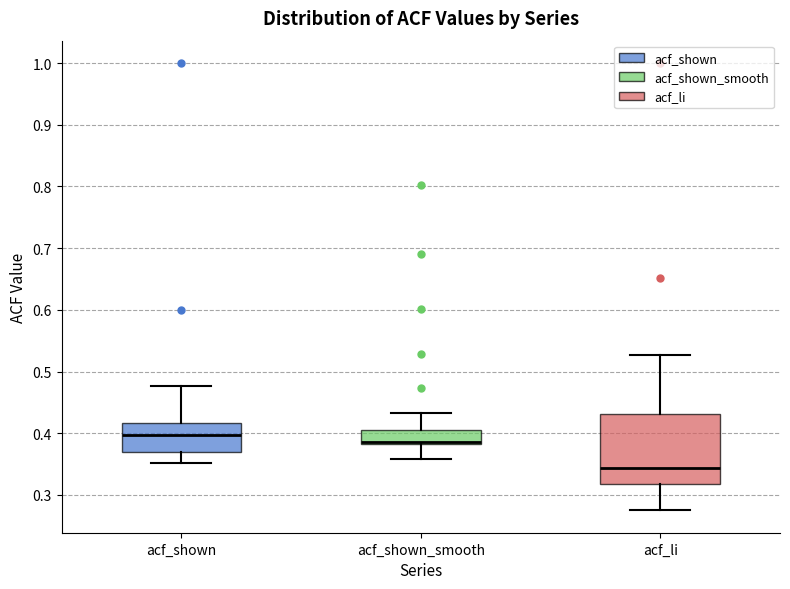

Where does the lower whisker of the box for acf_li end on the y-axis? The values are not printed on the chart, so give them approximately, as read against the axis.

0.28